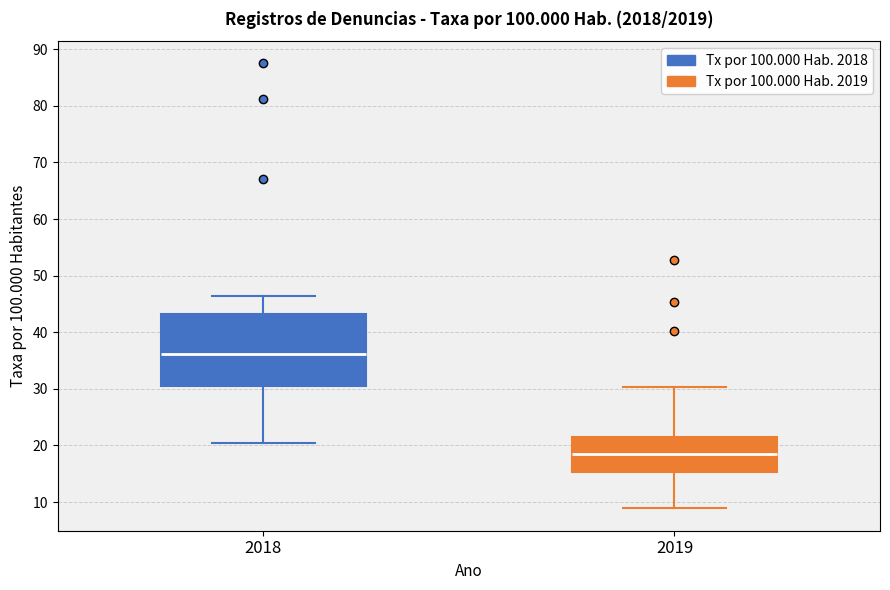

Reading left to right, read every box against the y-axis: the position of its median line, the range the box covers, and the ends of its whiskers. The values are not printed on the chart, so give them approximately, as read against the axis.

2018: median 36, box 31 to 43, whiskers 20 to 46
2019: median 18, box 15 to 21, whiskers 9 to 30